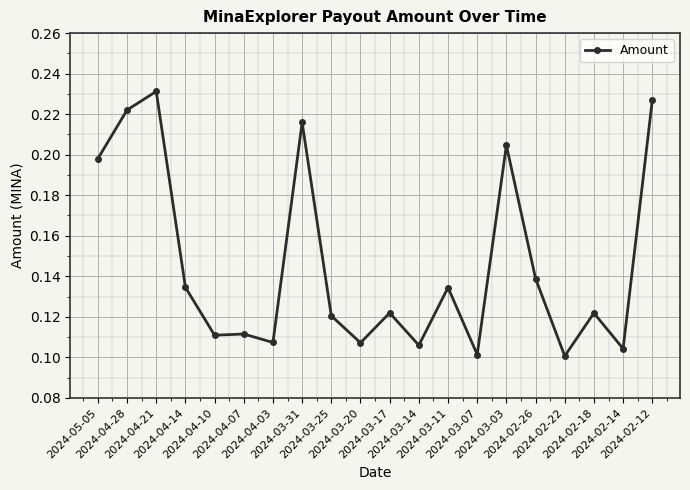

At which category does the chart reach its minimum across all series?

2024-02-22